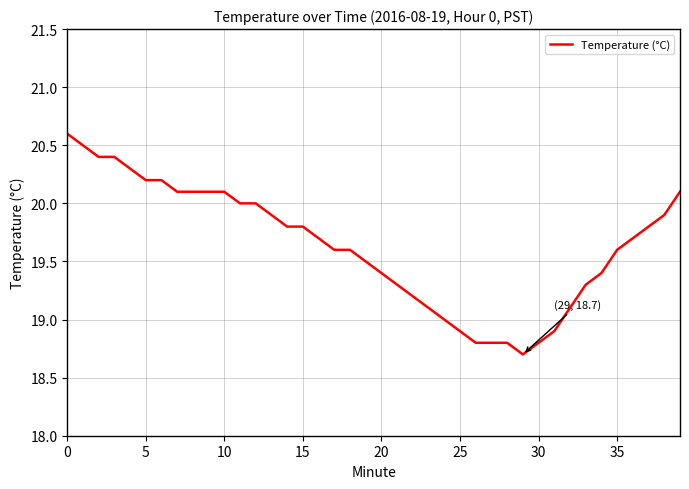

Does the chart display data point markers on the line(s)?

No